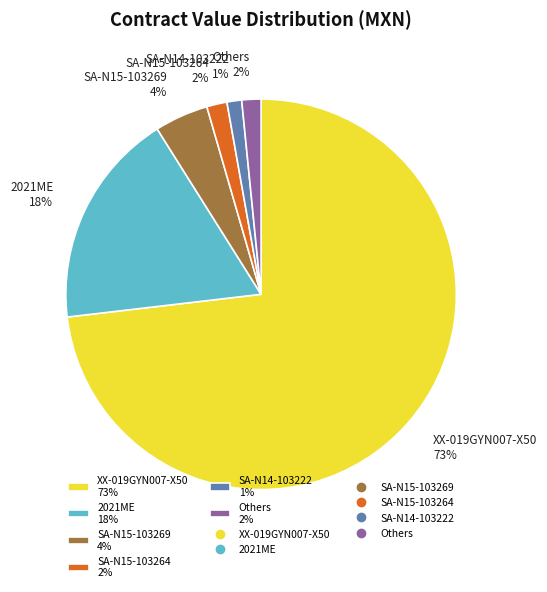

Count the number of slices in the pie.

6